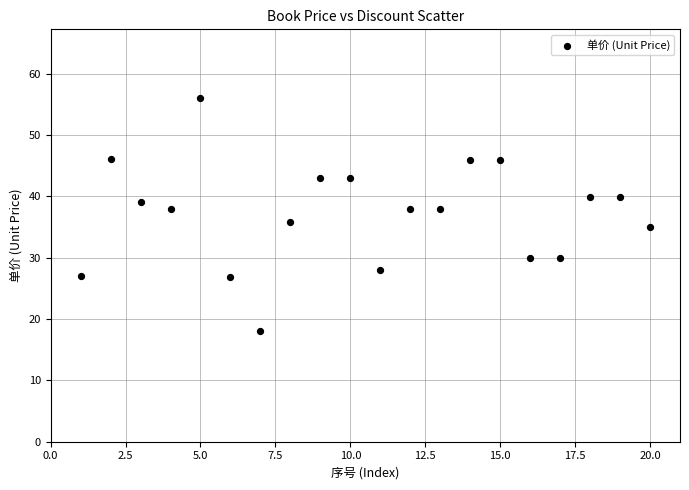

What is the range of X values (max minus min)?

19.0